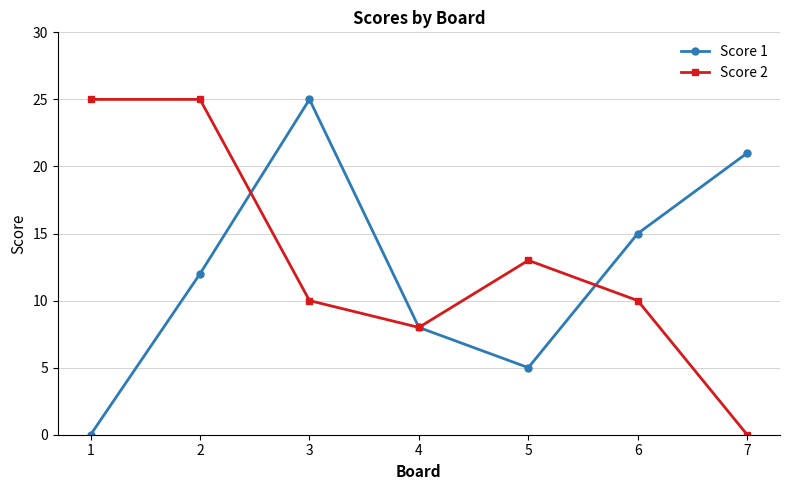

What is the value of the Score 1 point at the 3rd from the left?

25